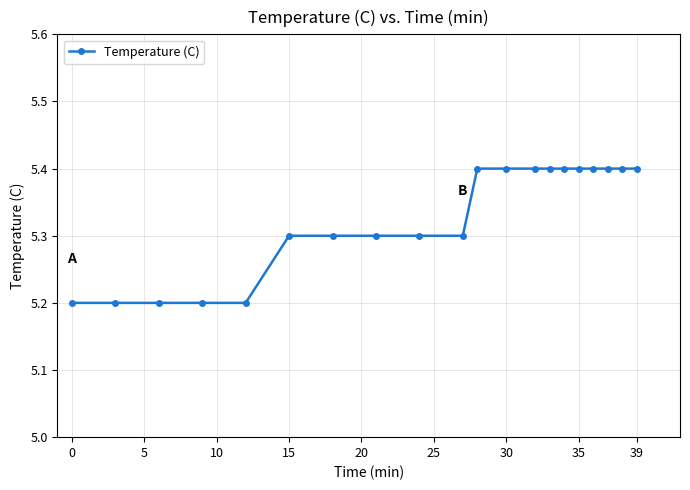

What is the average value?

5.3